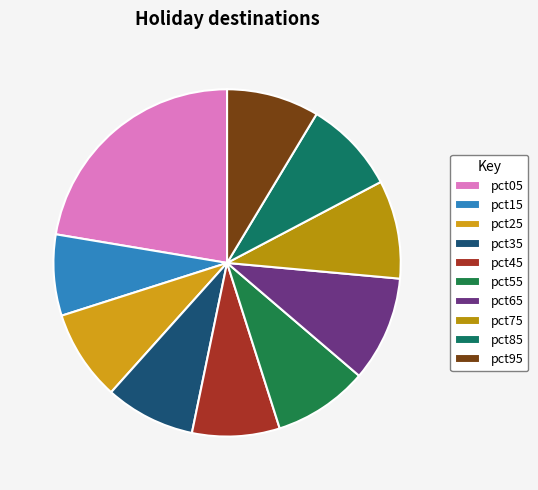

To the nearest percent, what is the average slice percentage?

10%